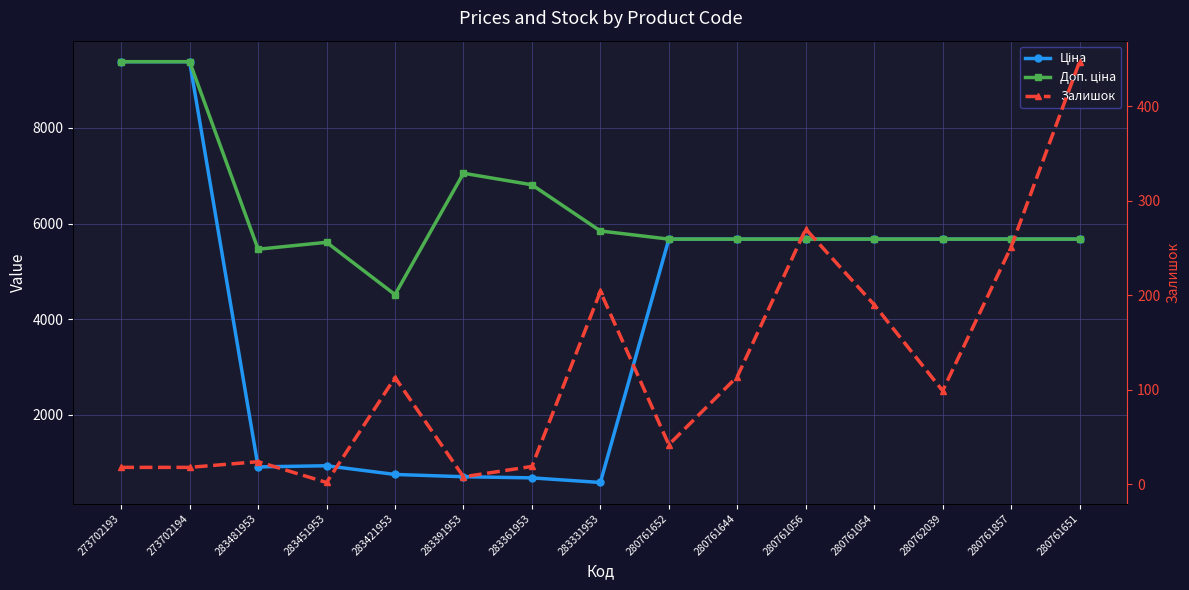

Read the Ціна value at 283331953.

584.4